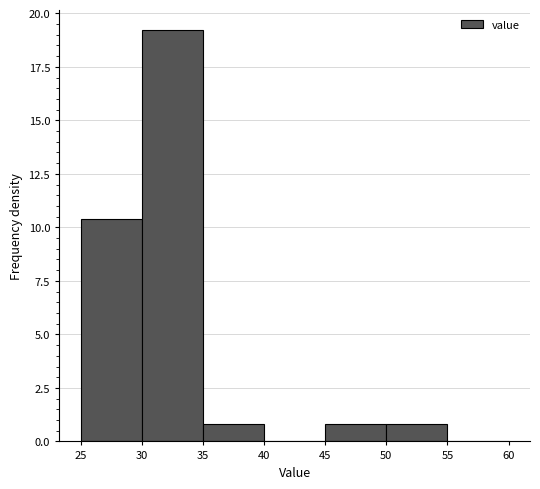

How tall is the bar that spans 50 to 55 on the x-axis? The values are not printed on the chart, so give them approximately, as read against the axis.

1.0